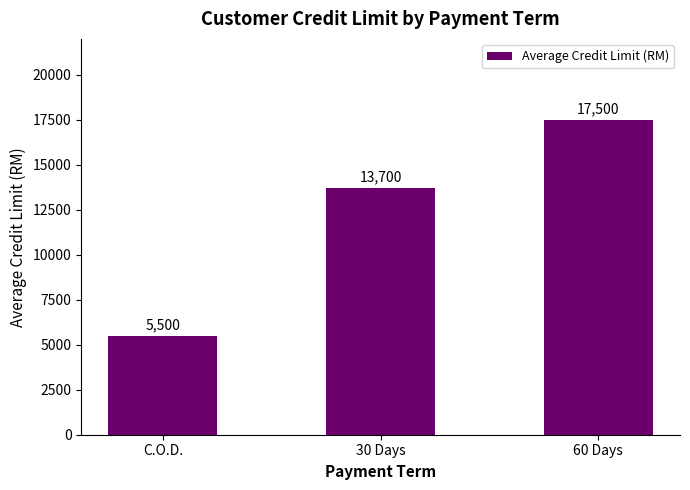

Reading right to left, list all the values displayed in this chart.

60 Days=17500	30 Days=13700	C.O.D.=5500